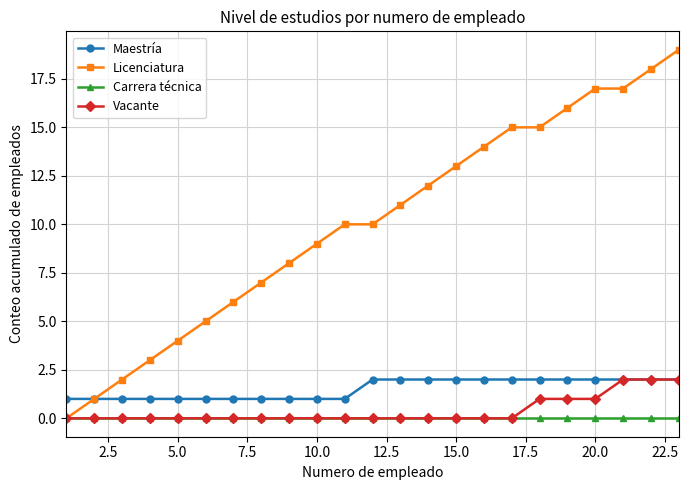

Which series has the largest range (max minus min)?

Licenciatura